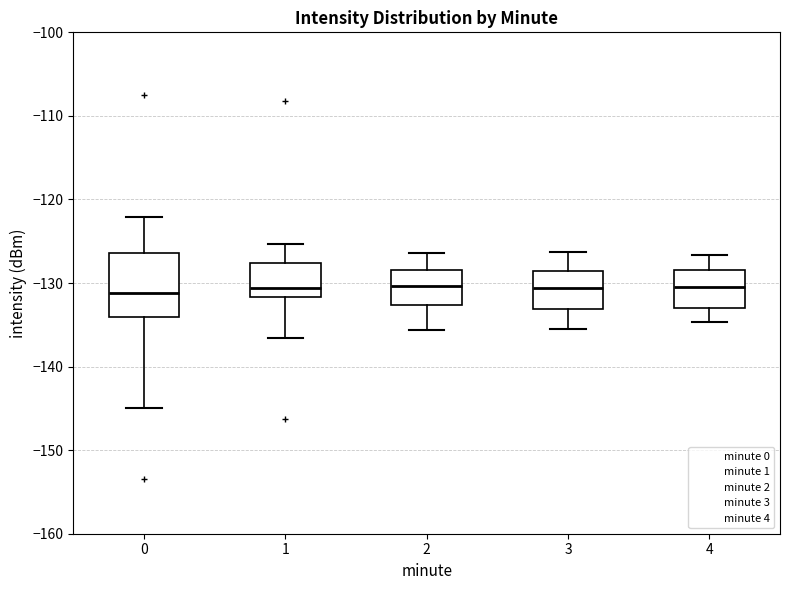

Where is the lower edge of the box at x = 3 on the y-axis? The values are not printed on the chart, so give them approximately, as read against the axis.

-133